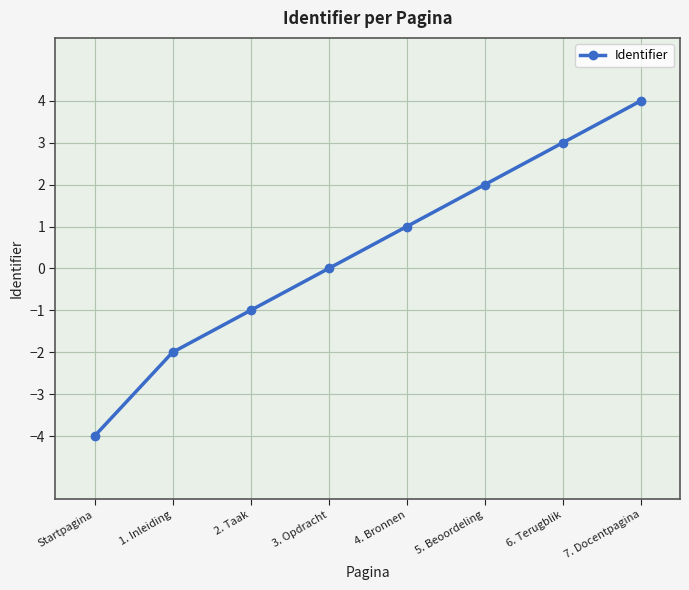

Rank the categories by value from highest to lowest.

7. Docentpagina, 6. Terugblik, 5. Beoordeling, 4. Bronnen, 3. Opdracht, 2. Taak, 1. Inleiding, Startpagina